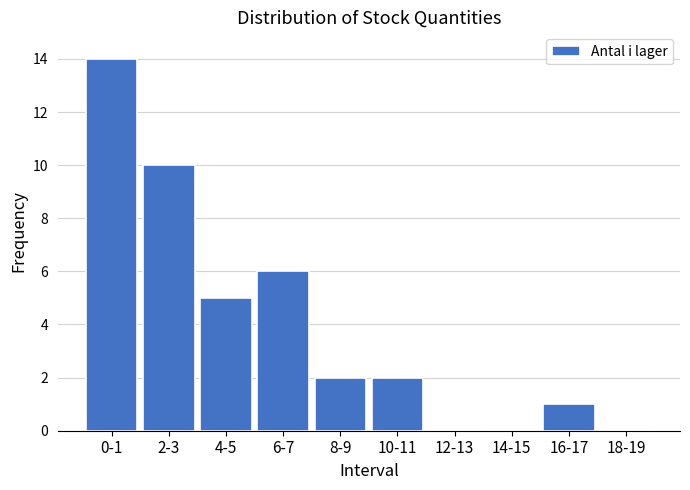

Reading left to right, list all the values displayed in this chart.

0-1=14	2-3=10	4-5=5	6-7=6	8-9=2	10-11=2	12-13=0	14-15=0	16-17=1	18-19=0